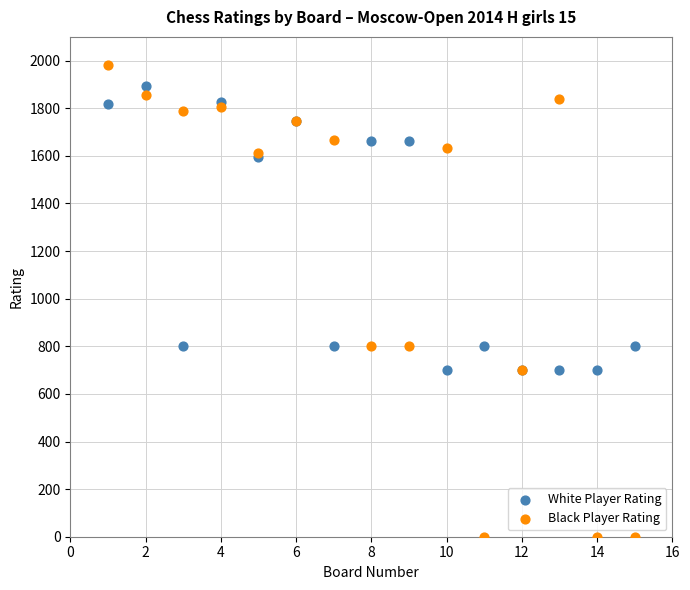

Which series has the largest Y range (max minus min)?

Black Player Rating